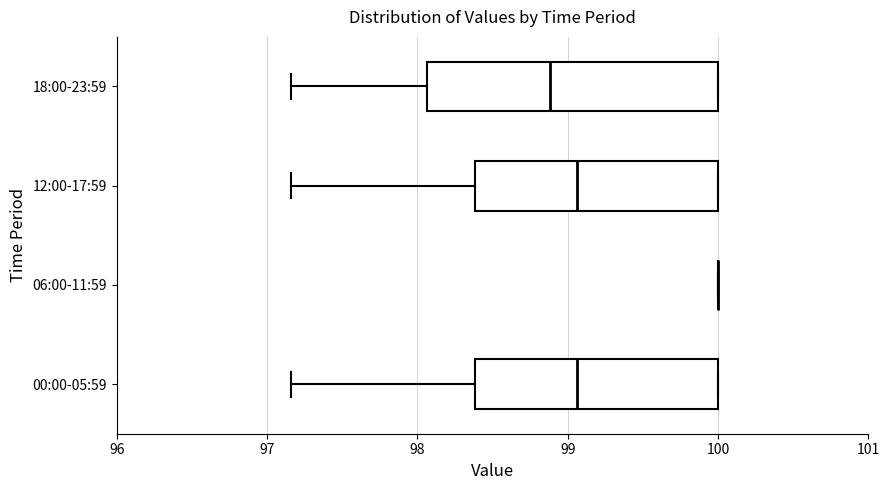

Reading bottom to top, read every box against the x-axis: the position of its median line, the range the box covers, and the ends of its whiskers. The values are not printed on the chart, so give them approximately, as read against the axis.

00:00-05:59: median 99.1, box 98.4 to 100.0, whiskers 97.2 to 100.0
06:00-11:59: box collapsed to a line at 100.0, whiskers 100.0 to 100.0
12:00-17:59: median 99.1, box 98.4 to 100.0, whiskers 97.2 to 100.0
18:00-23:59: median 98.9, box 98.1 to 100.0, whiskers 97.2 to 100.0